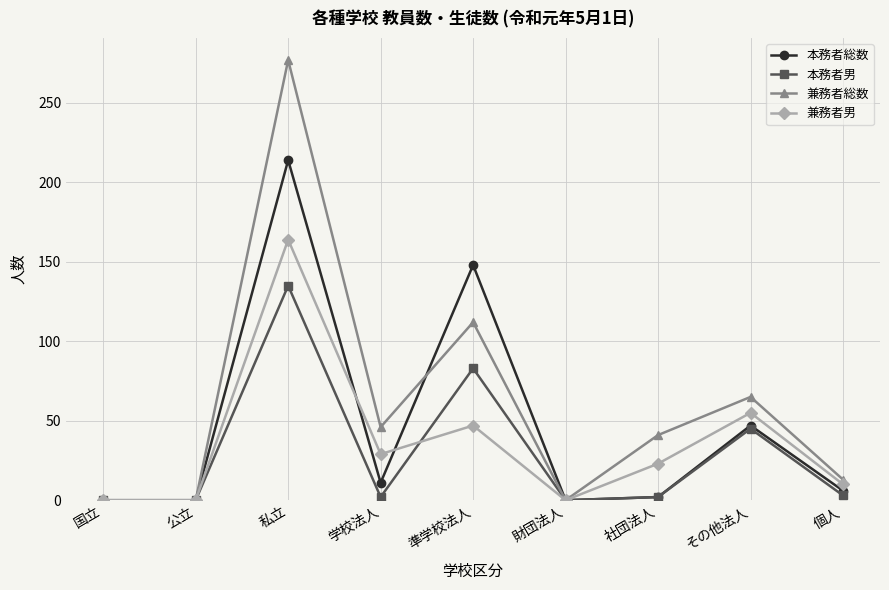

At which category does 本務者総数 reach its first local peak?

私立